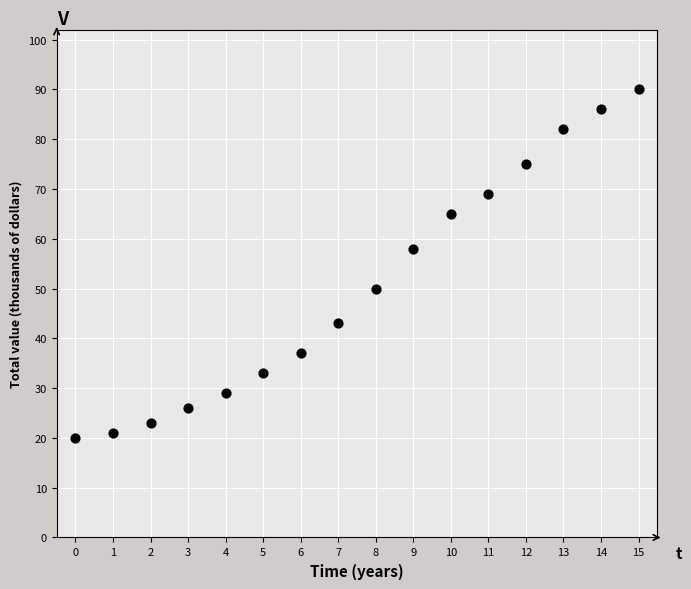

What Y value in the scatter plot is closest to 55?

58